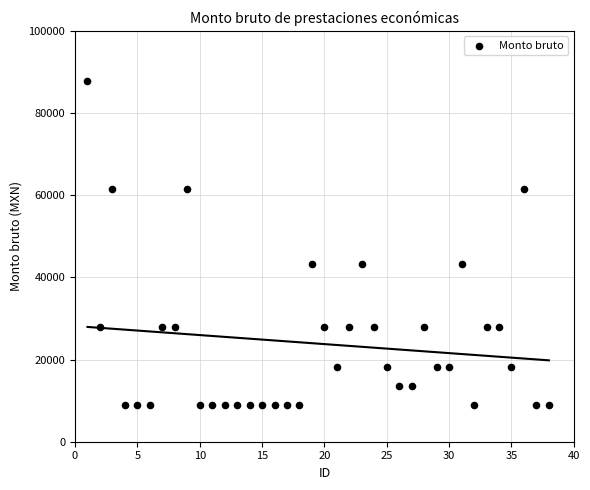

What is the range of Y values (max minus min)?

78689